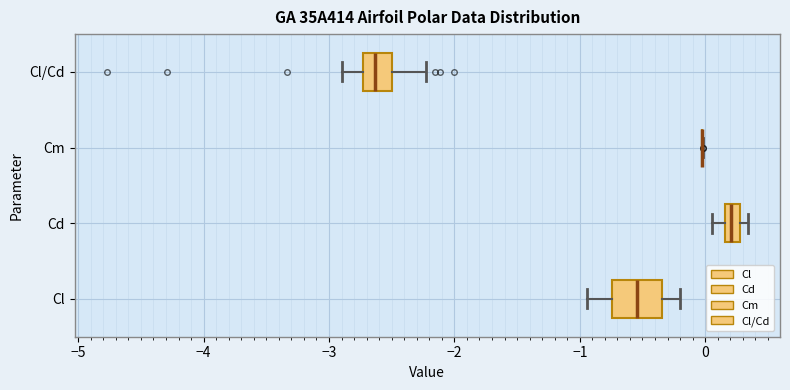

Where is the left edge of the box for Cl/Cd on the x-axis? The values are not printed on the chart, so give them approximately, as read against the axis.

-2.7